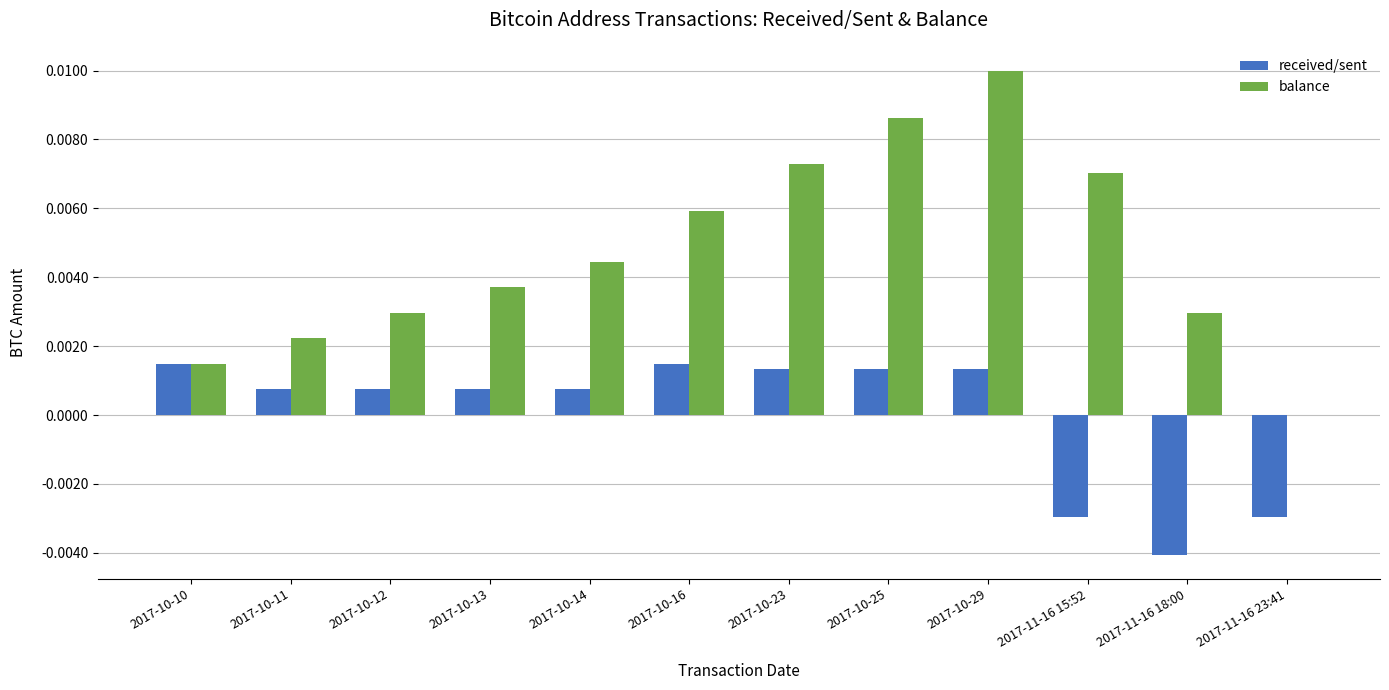

Does the chart contain stacked bars?

No